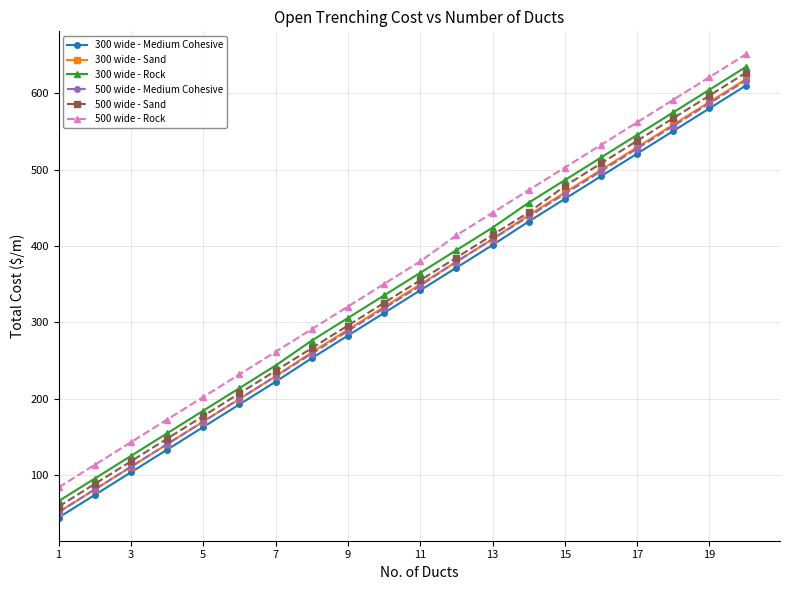

True or false: 500 wide - Sand and 300 wide - Medium Cohesive cross at least once.

False